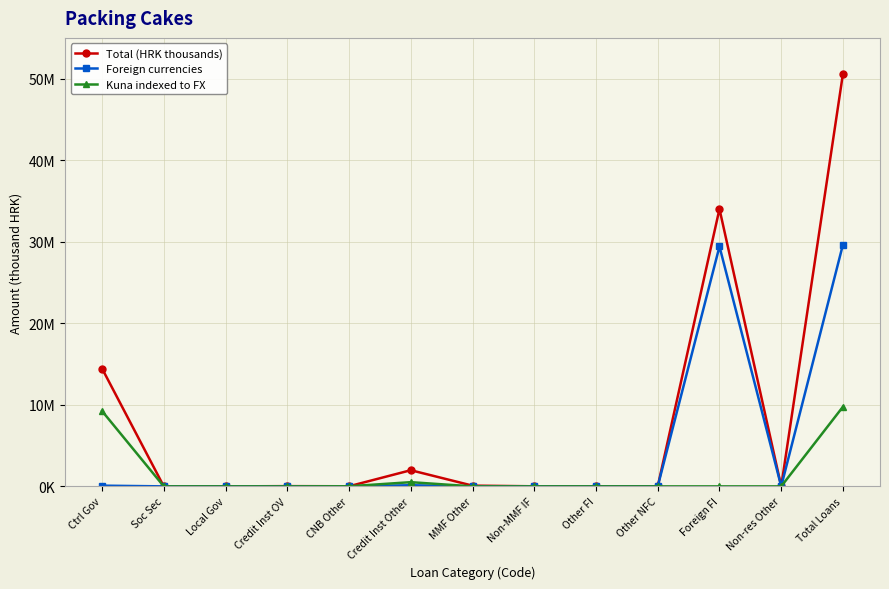

Is it true that Total (HRK thousands) equals 21412457 at Ctrl Gov?

False